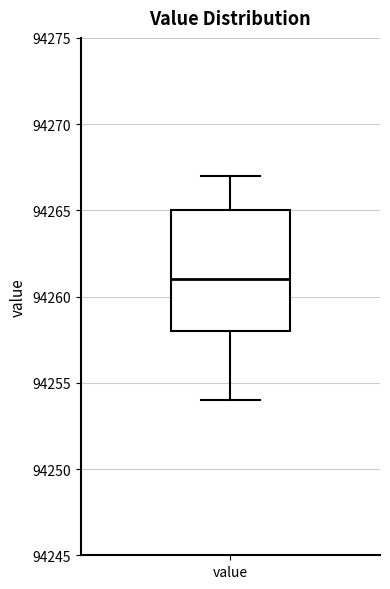

Read this box plot against the y-axis: the position of the median line, the range covered by the box, and the ends of both whiskers. The values are not printed on the chart, so give them approximately, as read against the axis.

median 94261, box 94258 to 94265, whiskers 94254 to 94267